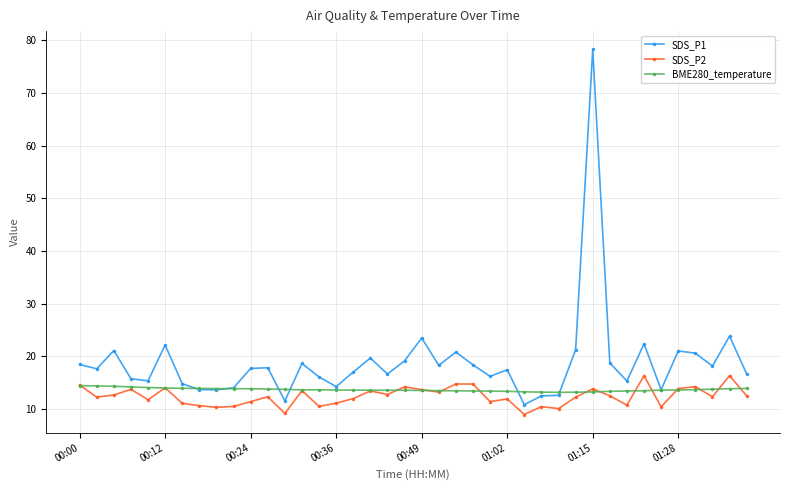

Which series has the widest spread of values?

SDS_P1